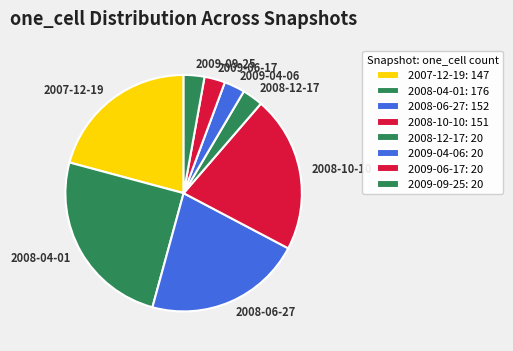

Is it true that 2009-09-25 is 3% of the pie?

True